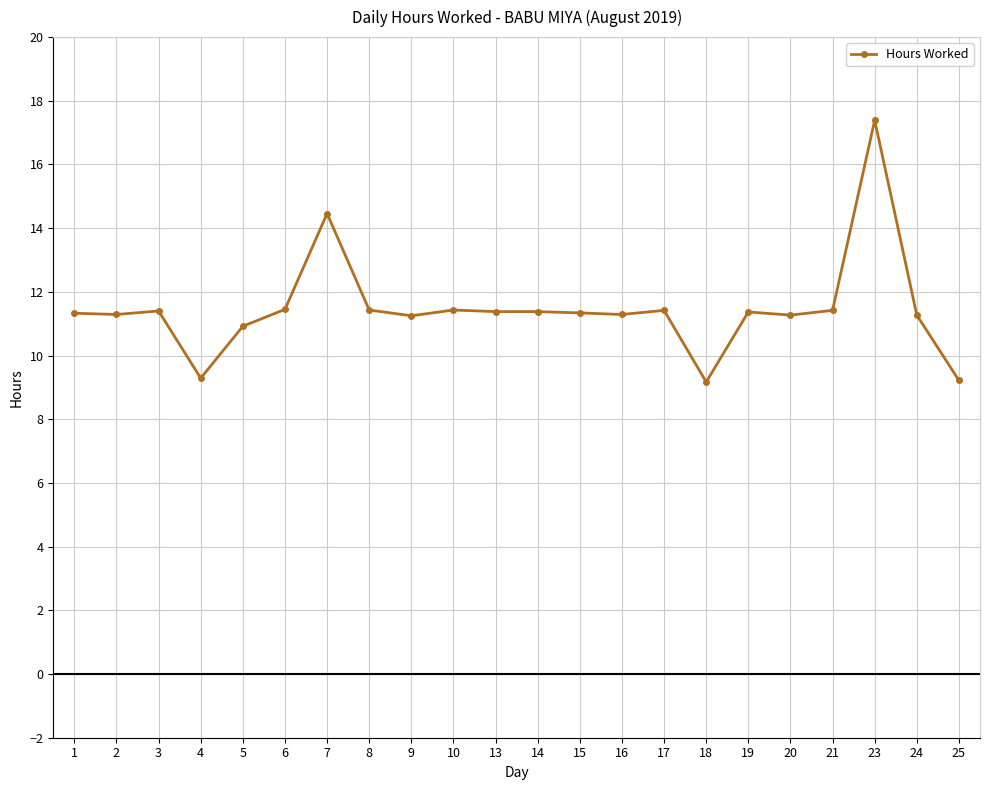

What is the greatest value displayed?

17.4